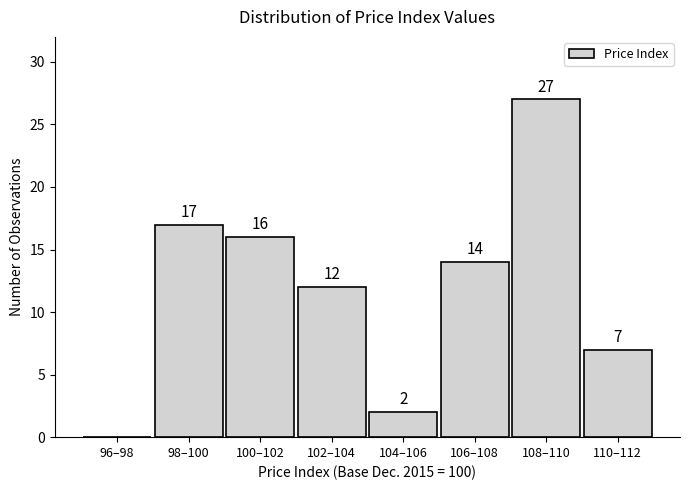

Reading right to left, list all the values displayed in this chart.

110–112=7	108–110=27	106–108=14	104–106=2	102–104=12	100–102=16	98–100=17	96–98=0